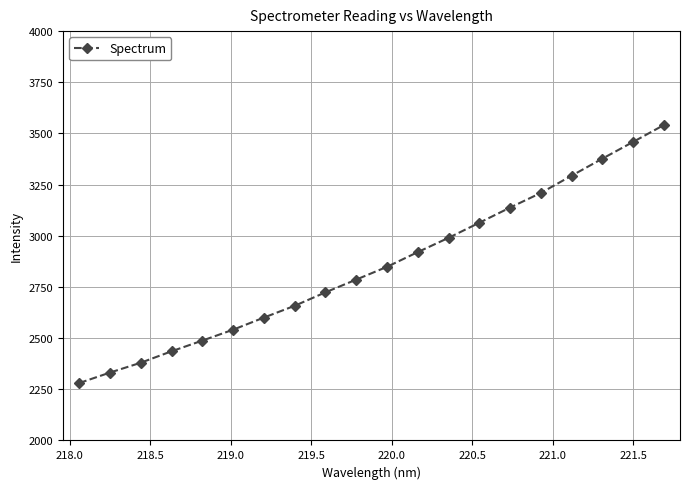

What is the difference between the second highest and second lowest values?

1127.1